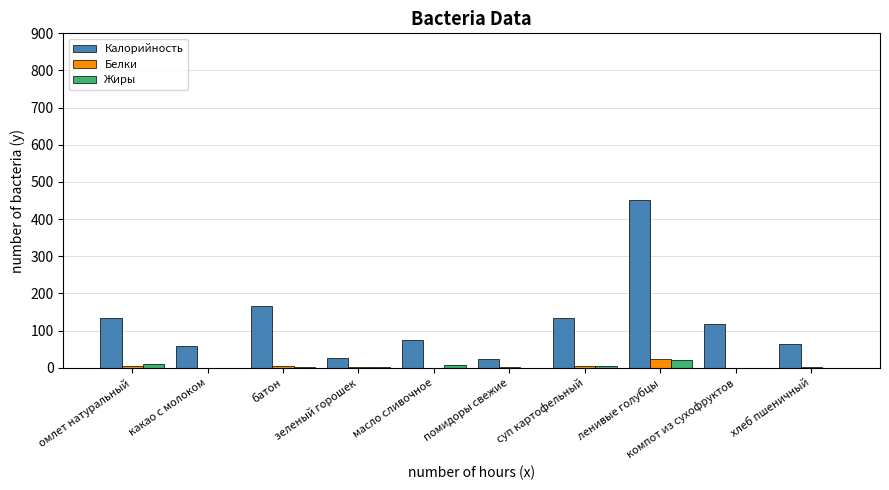

Which series has the largest total across all categories?

Калорийность